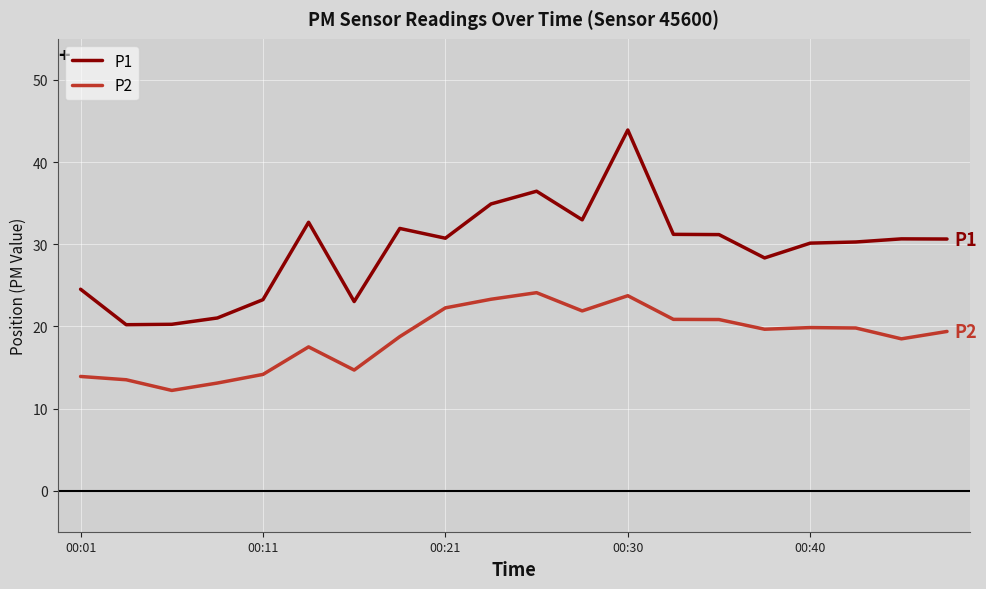

True or false: P1 and P2 cross at least once.

False